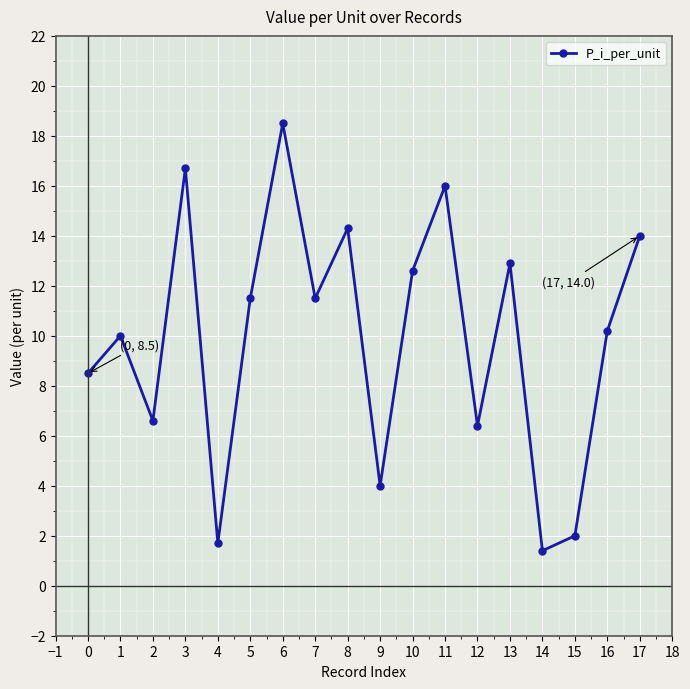

Count the number of categories in the chart.

18